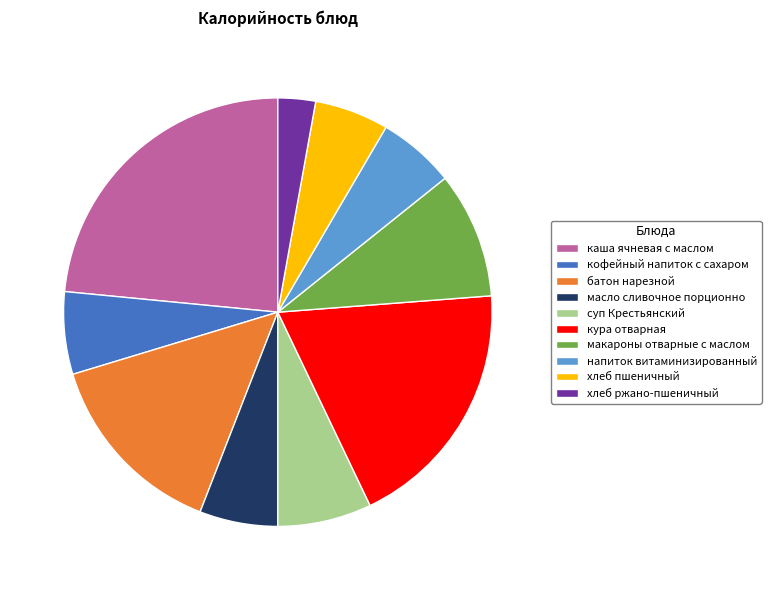

Count the number of slices in the pie.

10